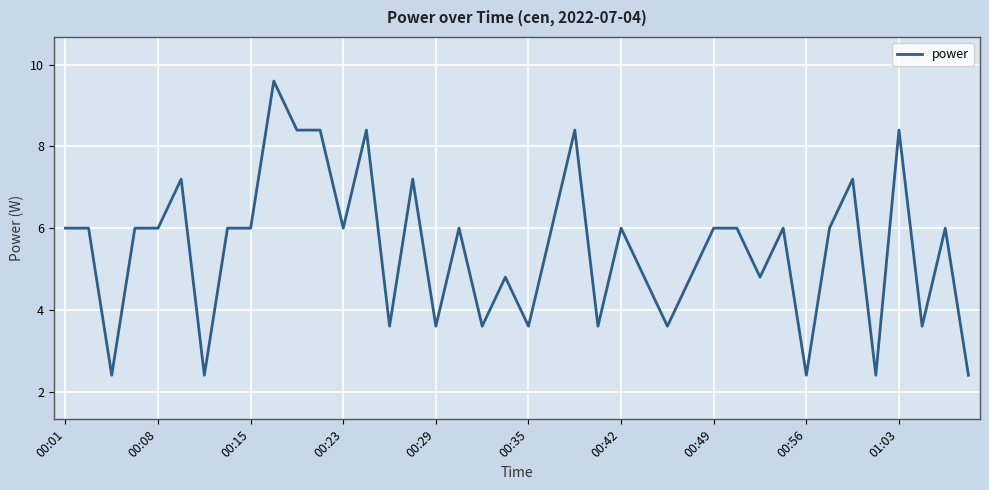

What is the difference between the maximum and minimum values?

7.2